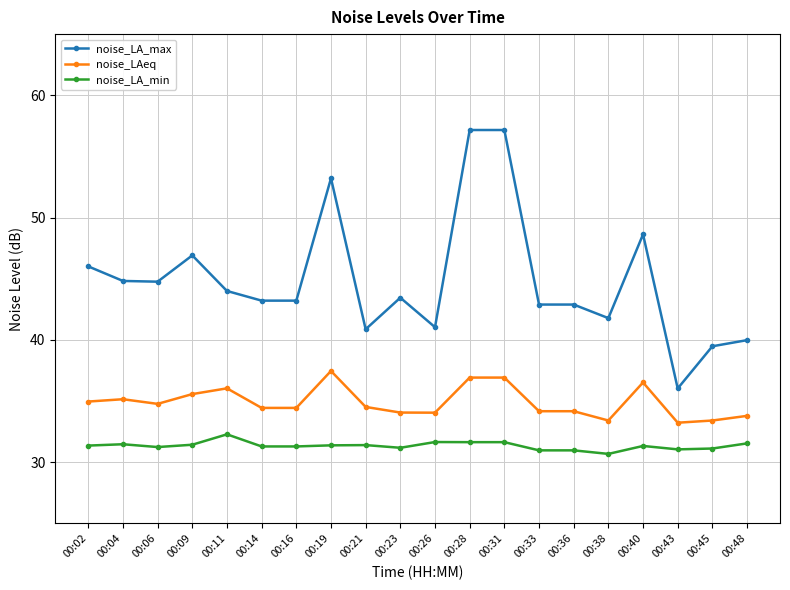

How many categories are shown in the chart?

20